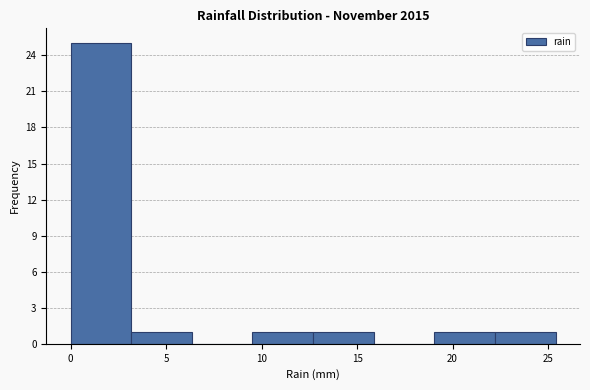

Reading left to right, list every bar in this chart as the range it spans on the x-axis followed by its height. Neither the bar edges nor the heights are printed on the chart, so give them approximately, as read against the axes.

0.0 to 3.0: 25
3.0 to 6.5: 1
6.5 to 9.5: 0
9.5 to 12.5: 1
12.5 to 16.0: 1
16.0 to 19.0: 0
19.0 to 22.0: 1
22.0 to 25.5: 1